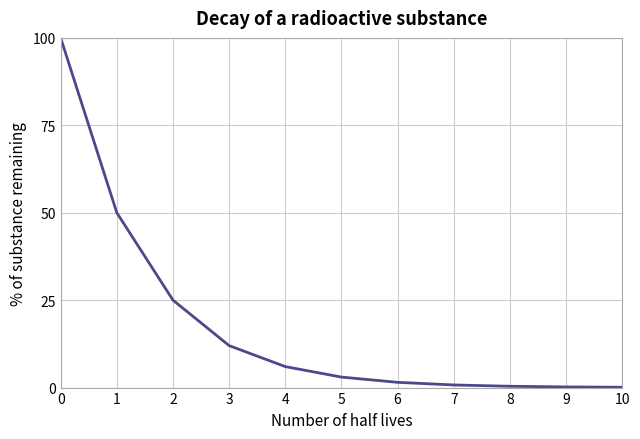

Which has a higher value, 4 or 5?

4